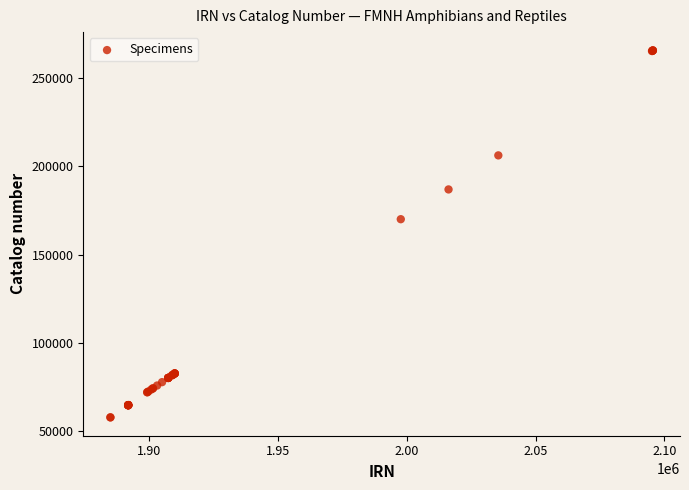

What Y value in the scatter plot is closest to 161680?

170024